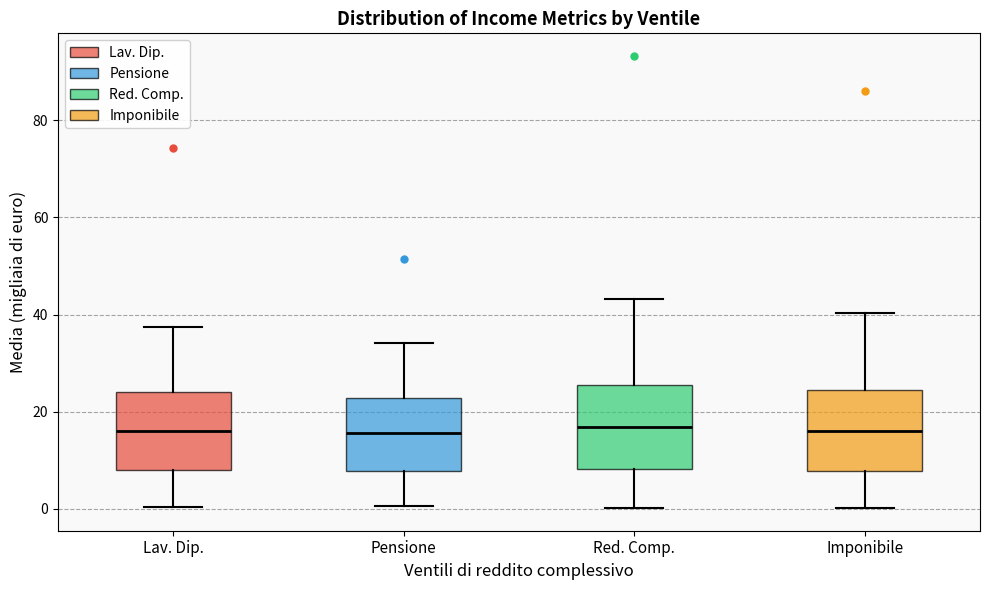

Where does the median line of the box for Imponibile sit on the y-axis? The values are not printed on the chart, so give them approximately, as read against the axis.

16